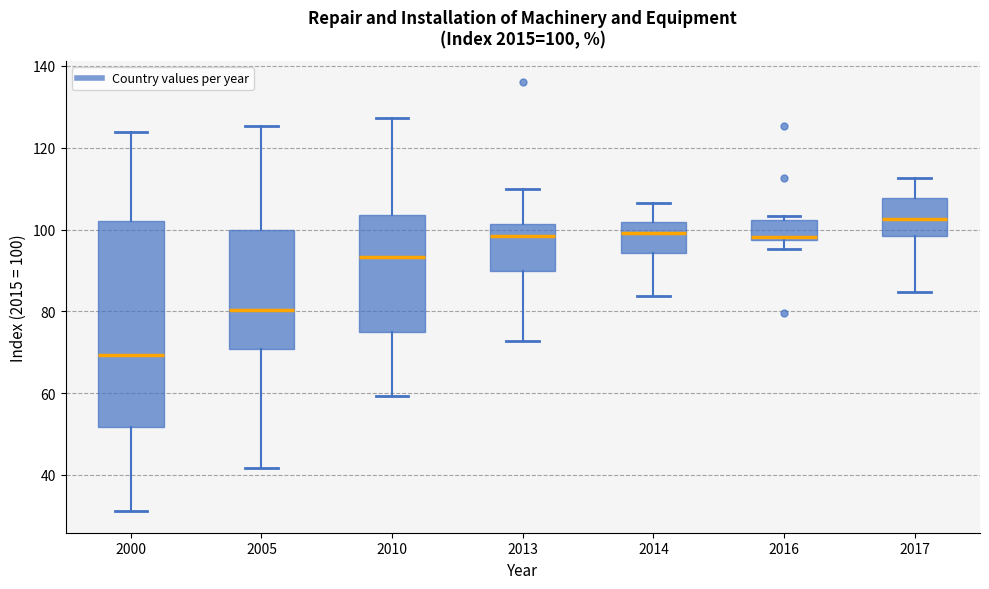

Which box is the tallest, from its lower edge to its upper edge?

2000